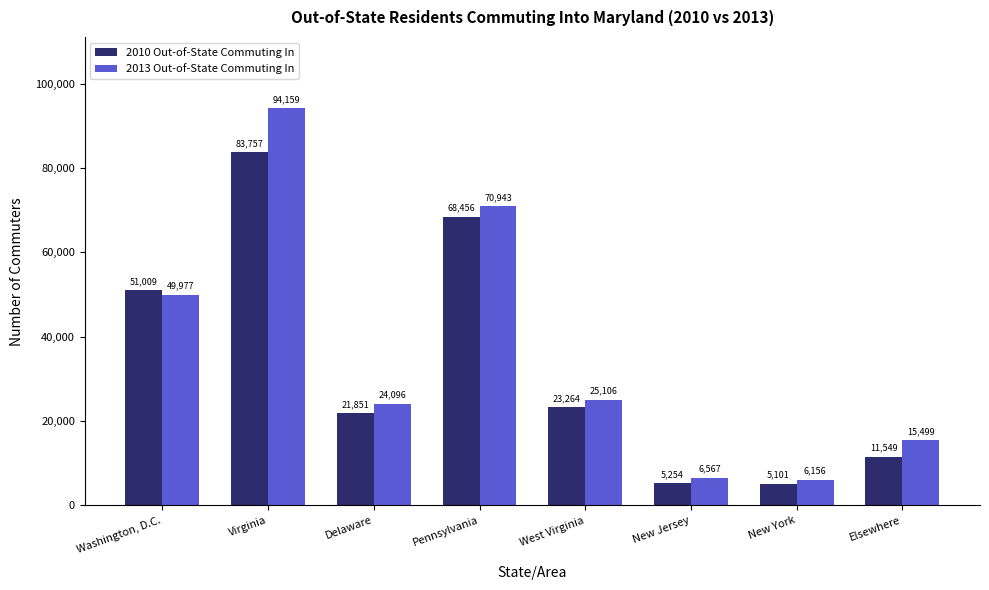

What is the total value across all series at Virginia?

177916